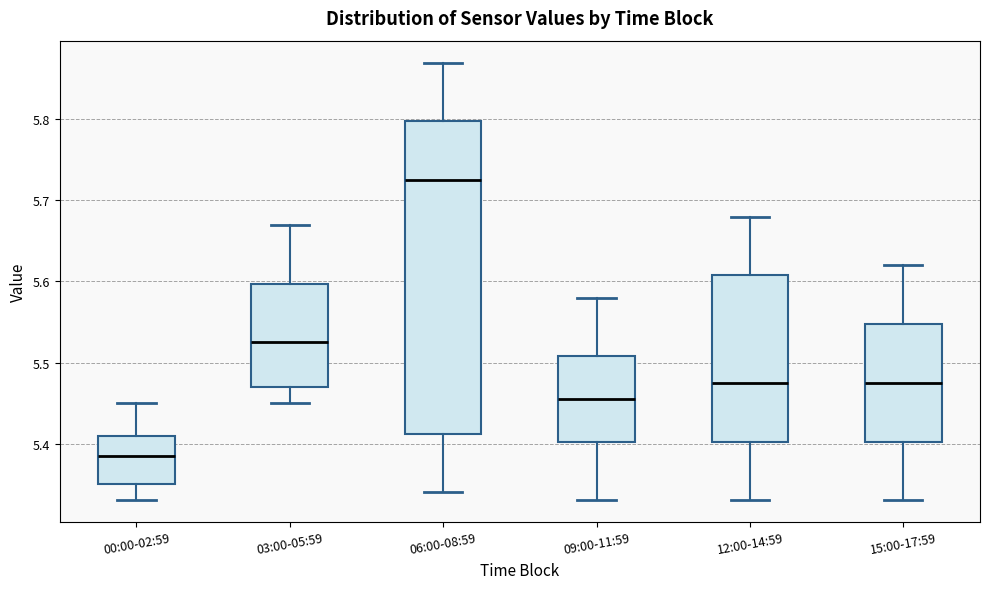

Reading left to right, transcribe this box plot: for each box, give where its median line is, the range the box spans, and where its two whiskers end, as read against the y-axis. The values are not printed on the chart, so give them approximately, as read against the axis.

00:00-02:59: median 5.39, box 5.35 to 5.41, whiskers 5.33 to 5.45
03:00-05:59: median 5.53, box 5.47 to 5.60, whiskers 5.45 to 5.67
06:00-08:59: median 5.73, box 5.41 to 5.80, whiskers 5.34 to 5.87
09:00-11:59: median 5.46, box 5.40 to 5.51, whiskers 5.33 to 5.58
12:00-14:59: median 5.48, box 5.40 to 5.61, whiskers 5.33 to 5.68
15:00-17:59: median 5.48, box 5.40 to 5.55, whiskers 5.33 to 5.62